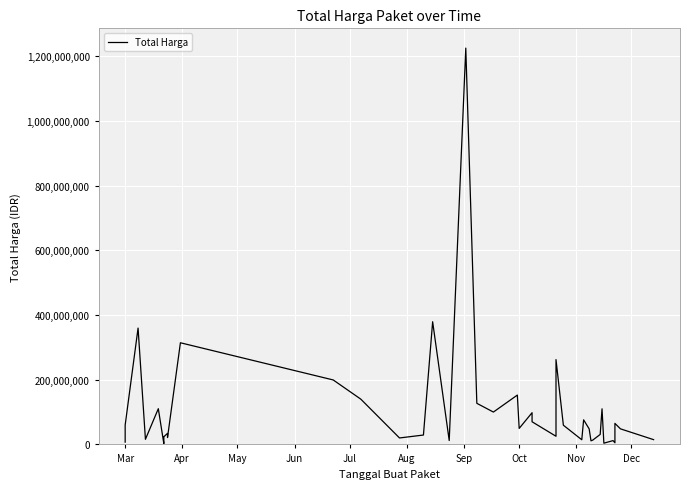

What is the label of the 3rd point from the left?

May